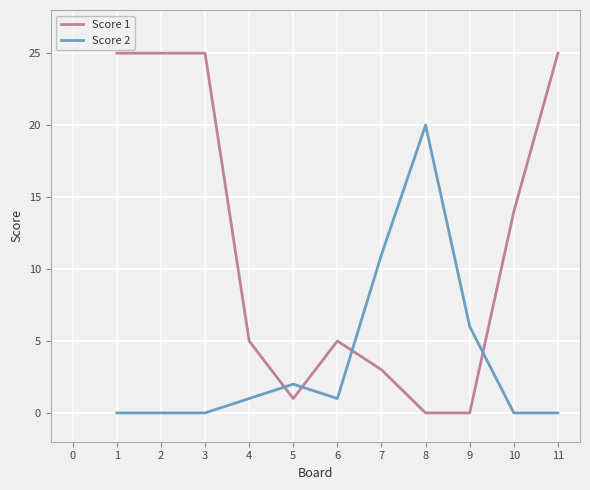

Rank the series by their average value, from lowest to highest.

Score 2, Score 1